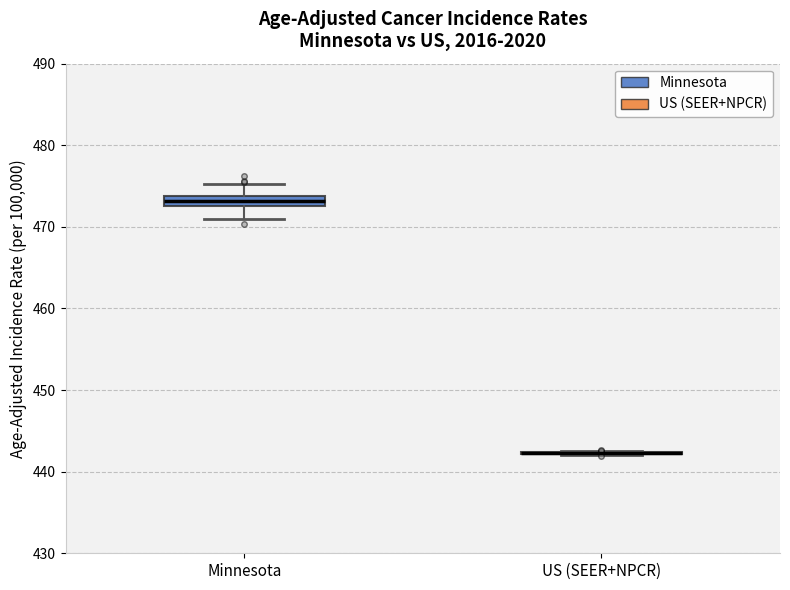

Which box is the tallest, from its lower edge to its upper edge?

Minnesota